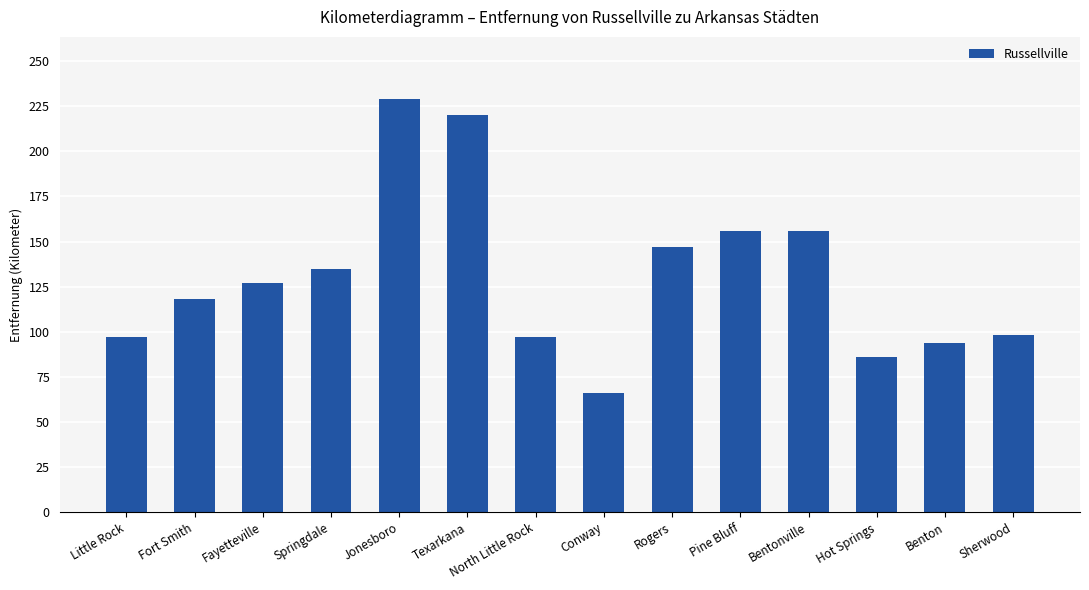

What is the minimum value shown in the chart?

66